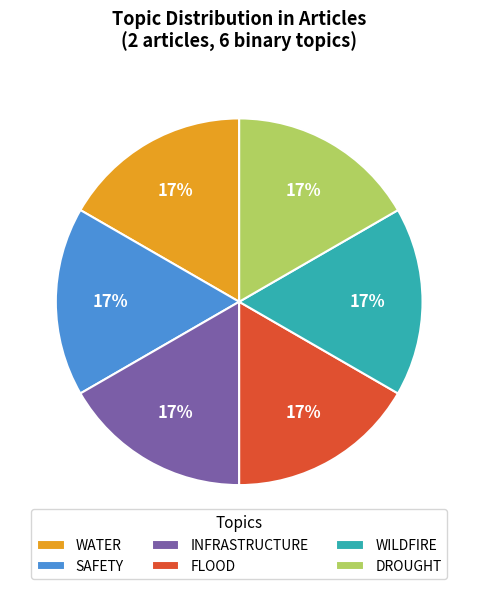

How many segments does this pie chart have?

6